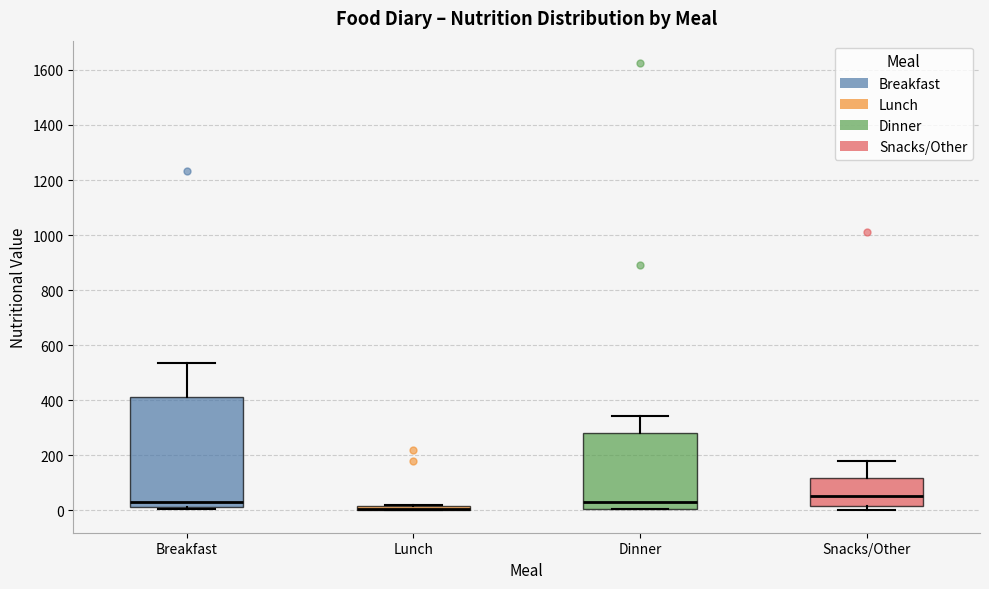

Which box is the tallest, from its lower edge to its upper edge?

Breakfast